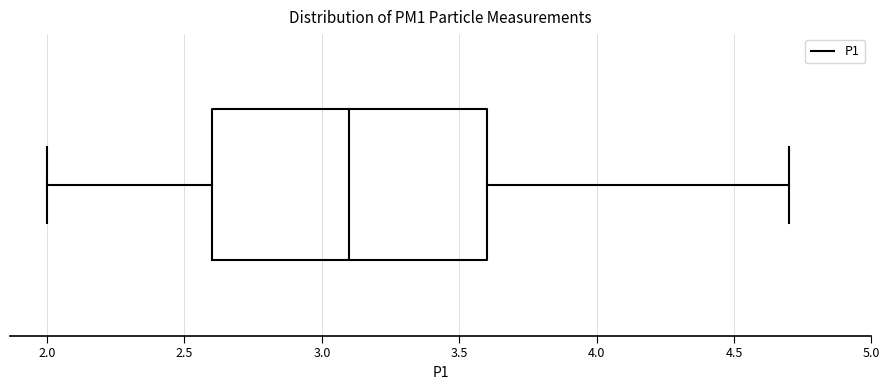

Read this box plot against the x-axis: the position of the median line, the range covered by the box, and the ends of both whiskers. The values are not printed on the chart, so give them approximately, as read against the axis.

median 3.1, box 2.6 to 3.6, whiskers 2.0 to 4.7